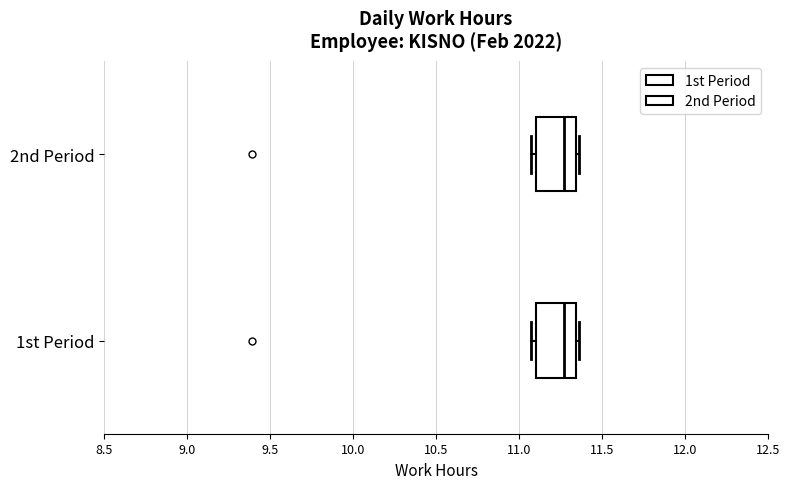

Where is the left edge of the box for 1st Period on the x-axis? The values are not printed on the chart, so give them approximately, as read against the axis.

11.10